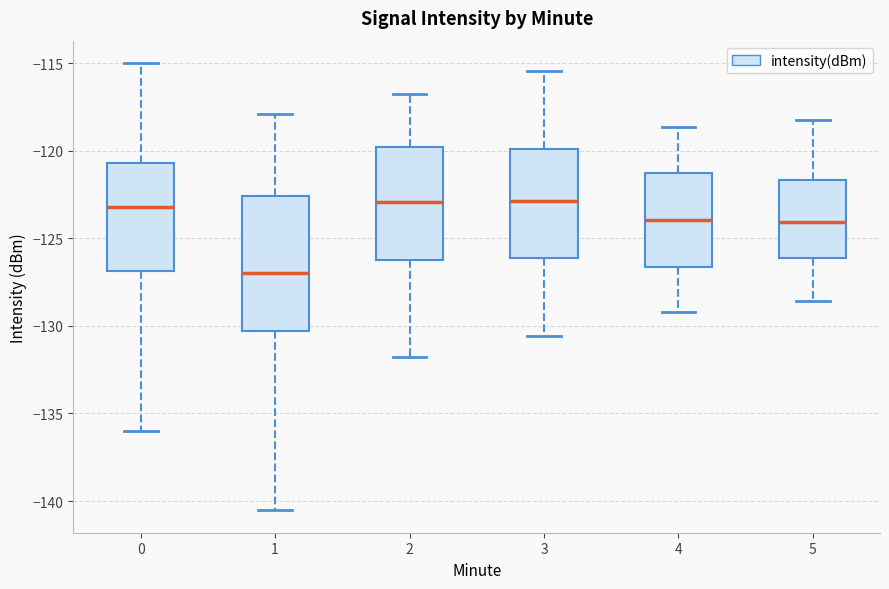

Which box is the tallest, from its lower edge to its upper edge?

1